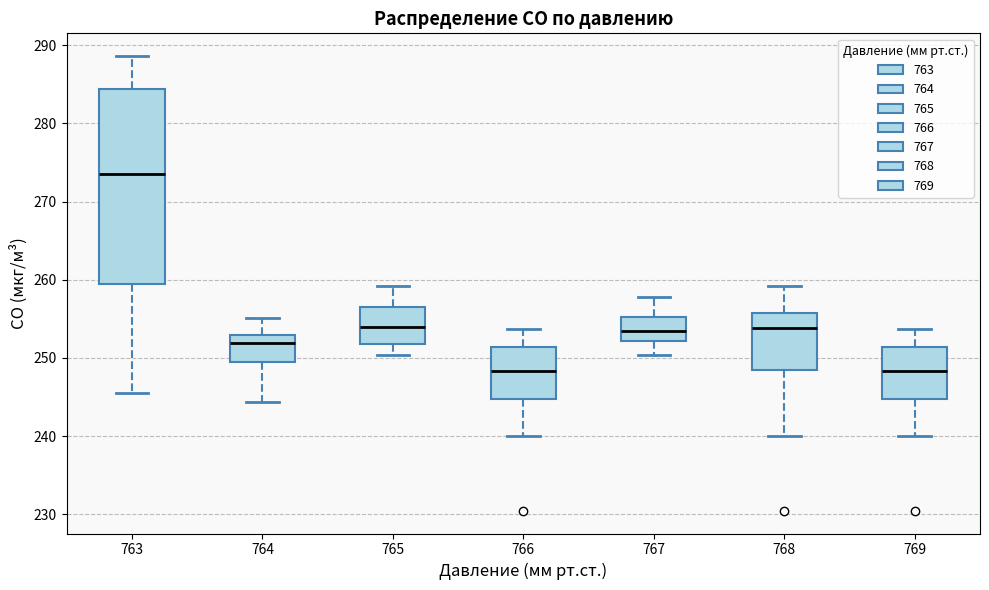

Reading left to right, transcribe this box plot: for each box, give where its median line is, the range the box spans, and where its two whiskers end, as read against the y-axis. The values are not printed on the chart, so give them approximately, as read against the axis.

763: median 274, box 259 to 284, whiskers 246 to 289
764: median 252, box 249 to 253, whiskers 244 to 255
765: median 254, box 252 to 256, whiskers 250 to 259
766: median 248, box 245 to 251, whiskers 240 to 254
767: median 253, box 252 to 255, whiskers 250 to 258
768: median 254, box 248 to 256, whiskers 240 to 259
769: median 248, box 245 to 251, whiskers 240 to 254